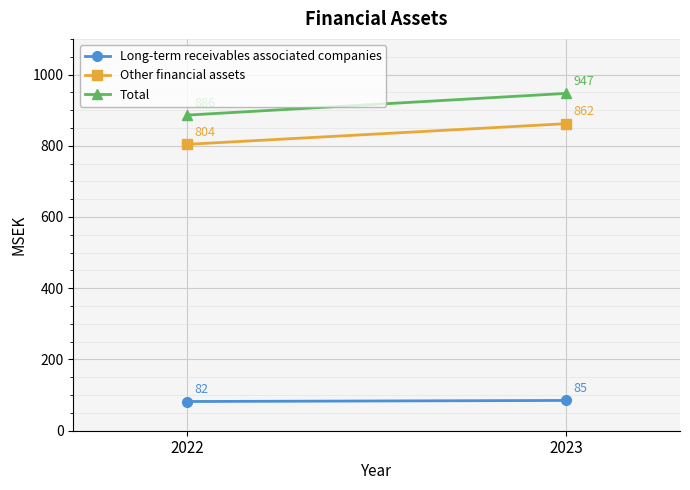

What is the sum of the Long-term receivables associated companies values at 2022 and 2023?

167